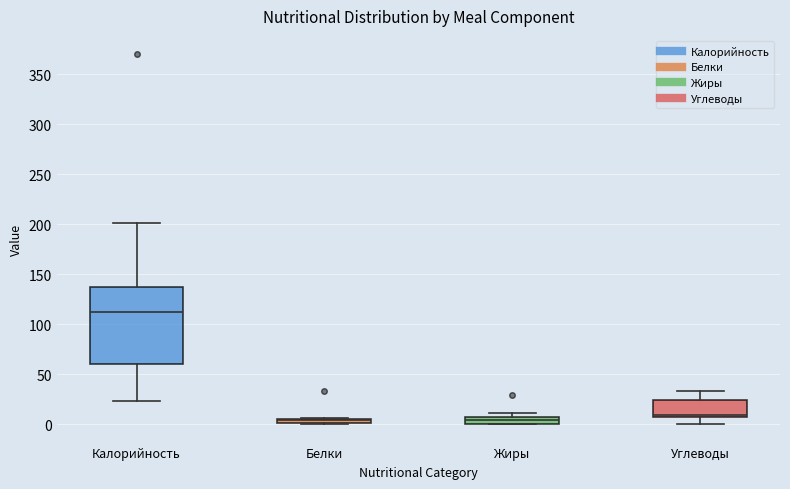

Which box is the tallest, from its lower edge to its upper edge?

Калорийность